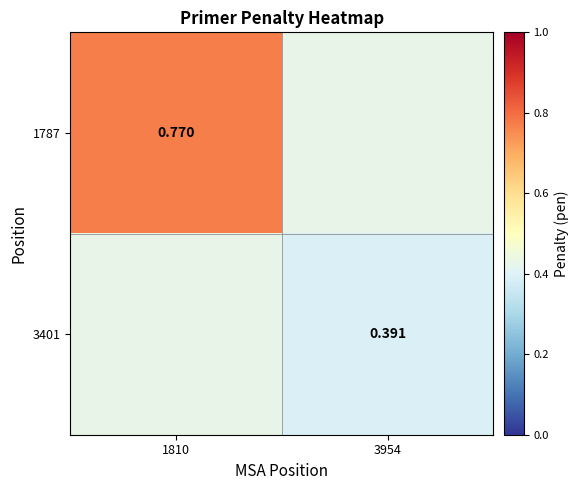

Is the value of 3401 at 3954 greater than the value of 1787 at 1810?

No